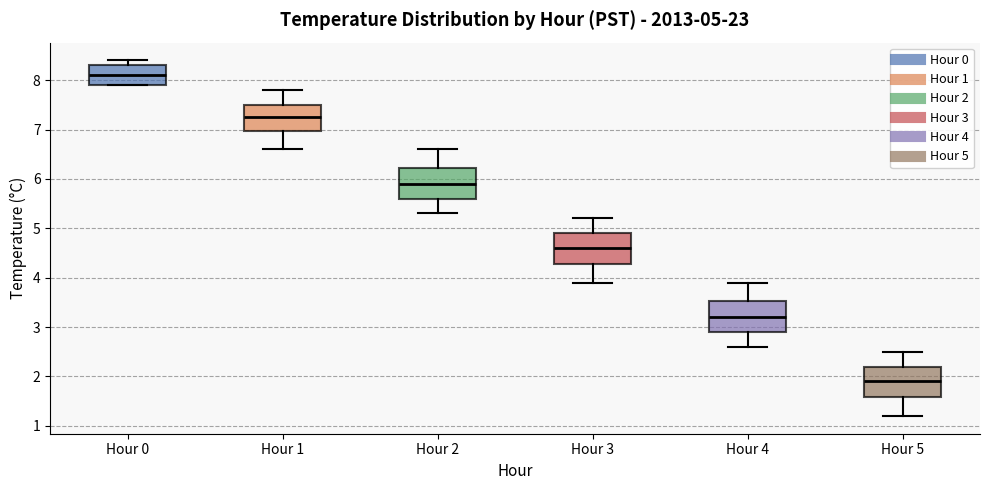

Which box has the lowest median line?

Hour 5